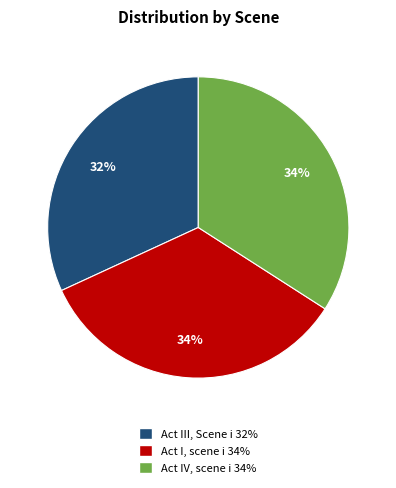

Between Act III, Scene i and Act IV, scene i, which is larger?

Act IV, scene i